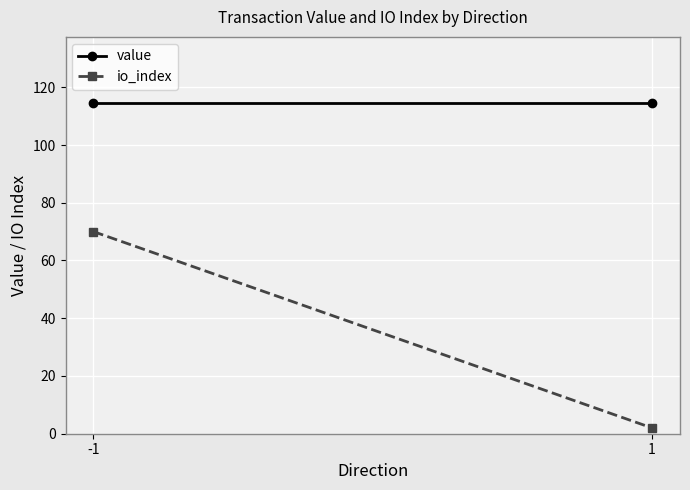

What is the maximum value shown in the chart?

114.5